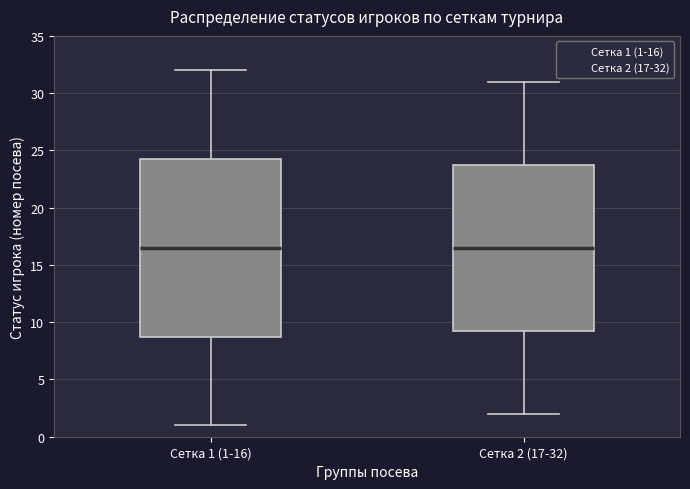

Reading left to right, read every box against the y-axis: the position of its median line, the range the box covers, and the ends of its whiskers. The values are not printed on the chart, so give them approximately, as read against the axis.

Сетка 1 (1-16): median 16.5, box 9.0 to 24.5, whiskers 1.0 to 32.0
Сетка 2 (17-32): median 16.5, box 9.5 to 24.0, whiskers 2.0 to 31.0